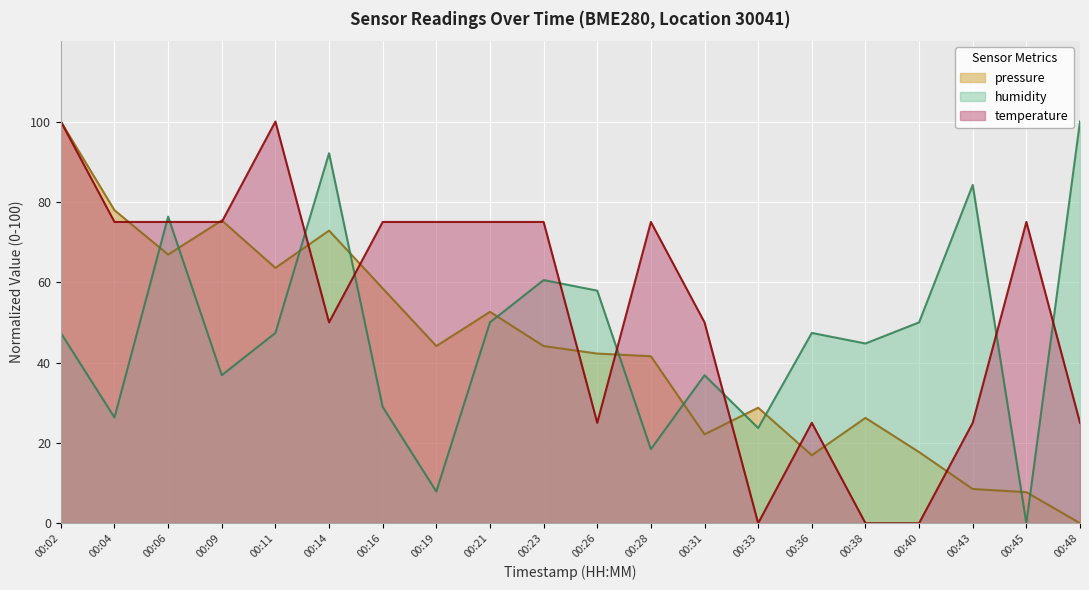

Reading left to right, what are all the values shown in this chart?

pressure: 00:02=100.0	00:04=77.9	00:06=66.9	00:09=75.4	00:11=63.6	00:14=72.8	00:16=58.5	00:19=44.1	00:21=52.6	00:23=44.1	00:26=42.2	00:28=41.6	00:31=22.1	00:33=28.7	00:36=16.9	00:38=26.2	00:40=17.7	00:43=8.5	00:45=7.7	00:48=0.0
temperature: 00:02=100.0	00:04=75.0	00:06=75.0	00:09=75.0	00:11=100.0	00:14=50.0	00:16=75.0	00:19=75.0	00:21=75.0	00:23=75.0	00:26=25.0	00:28=75.0	00:31=50.0	00:33=0.0	00:36=25.0	00:38=0.0	00:40=0.0	00:43=25.0	00:45=75.0	00:48=25.0
humidity: 00:02=47.4	00:04=26.3	00:06=76.3	00:09=36.8	00:11=47.4	00:14=92.1	00:16=28.9	00:19=7.9	00:21=50.0	00:23=60.5	00:26=57.9	00:28=18.4	00:31=36.8	00:33=23.7	00:36=47.4	00:38=44.7	00:40=50.0	00:43=84.2	00:45=0.0	00:48=100.0